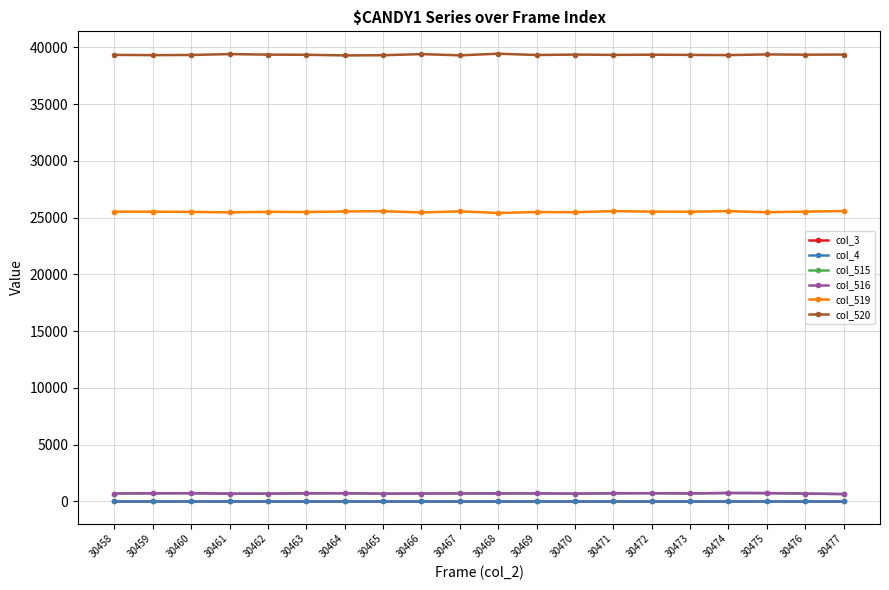

The value of col_519 at 30461 is 25459. True or false?

True